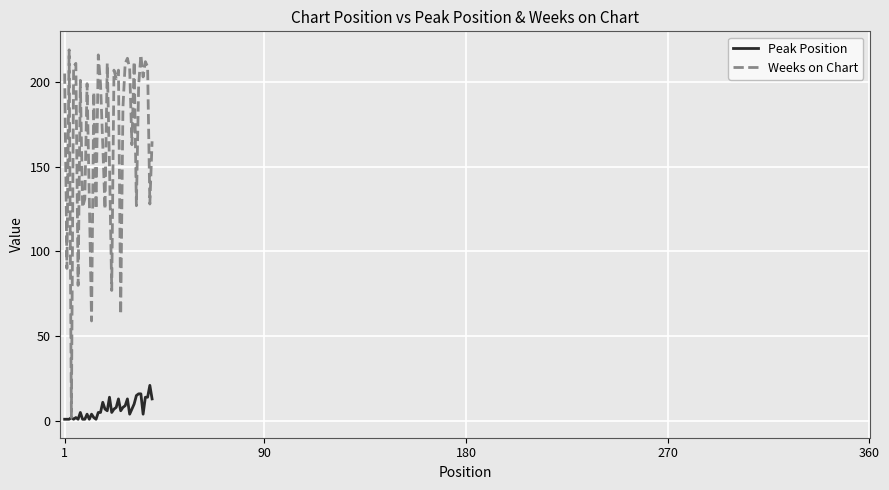

Which series has the widest spread of values?

Weeks on Chart